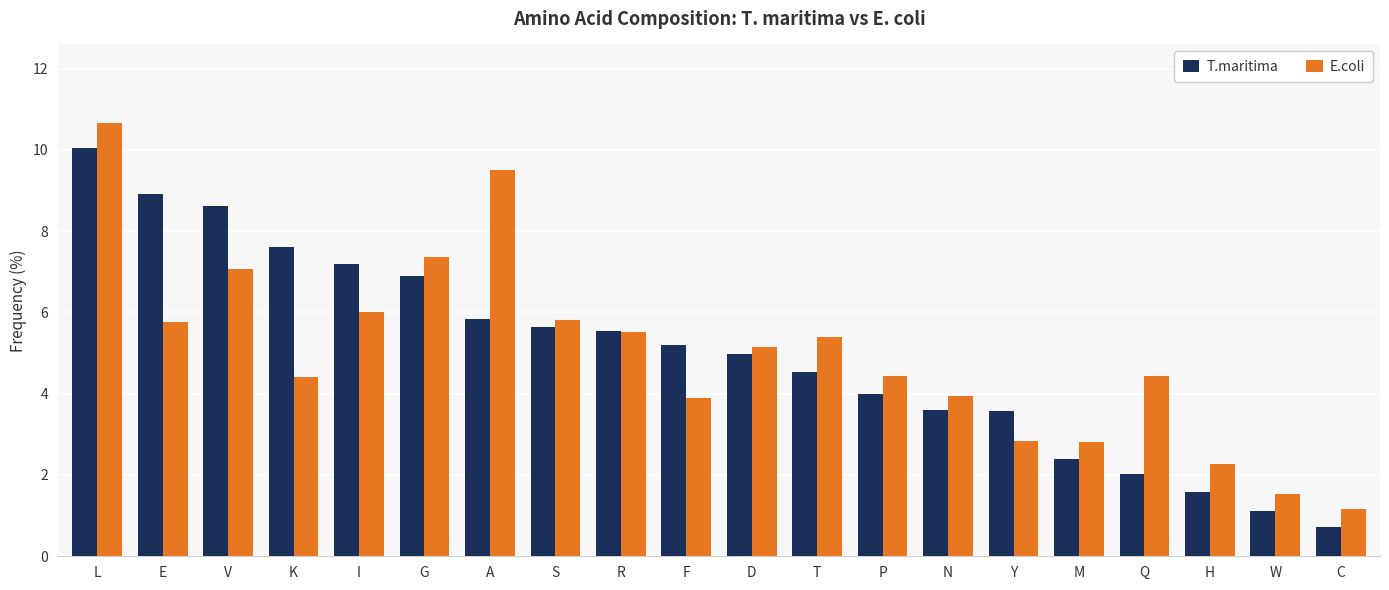

At which category is the sum across all series the highest?

L